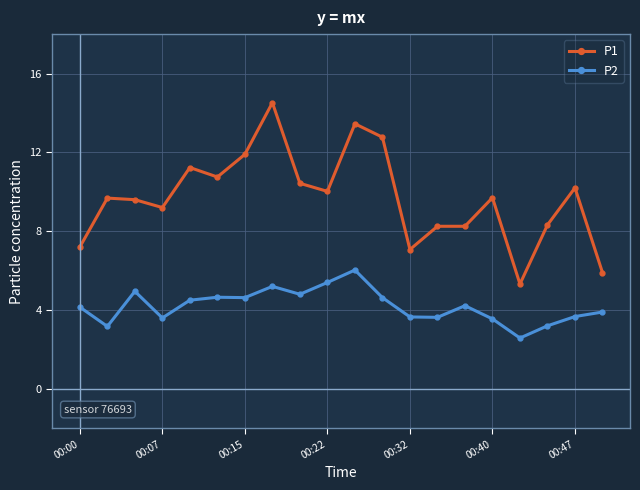

What is the average value of the P1 series?

9.7